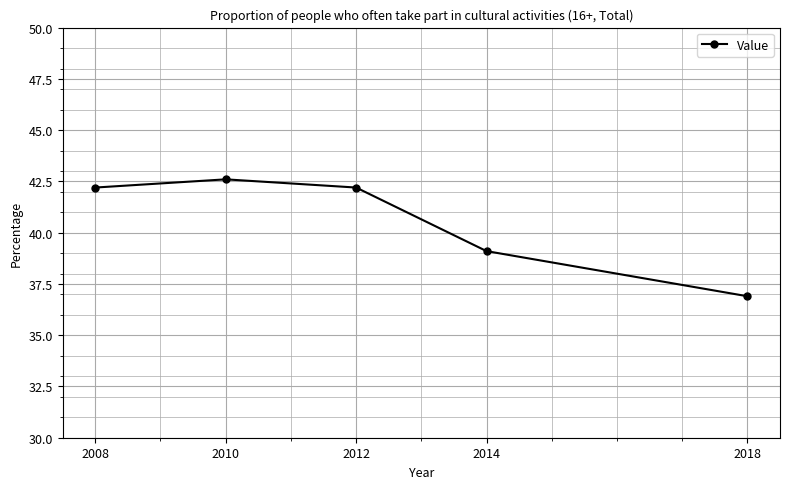

The value at 2008 is 42.2. True or false?

True